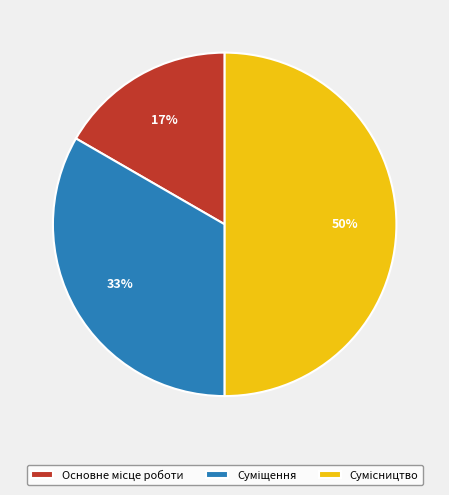

How many slices are in this pie chart?

3